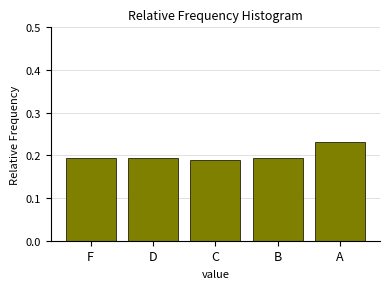

Between D and A, which is larger?

A